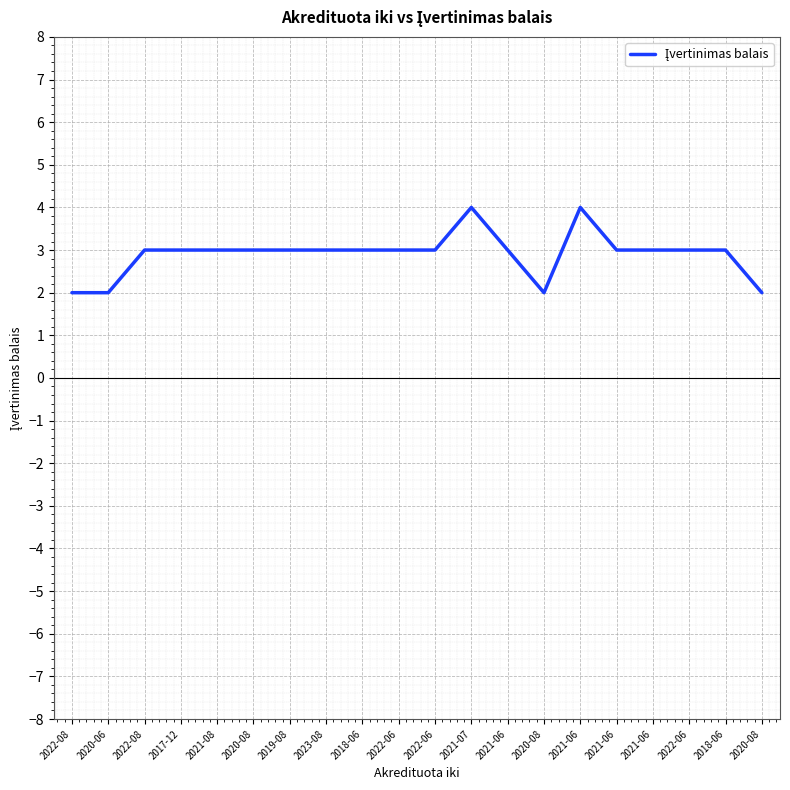

List the labels in order of value, largest first.

2021-07, 2021-06, 2022-08, 2017-12, 2021-08, 2020-08, 2019-08, 2023-08, 2018-06, 2022-06, 2022-06, 2021-06, 2021-06, 2021-06, 2022-06, 2018-06, 2022-08, 2020-06, 2020-08, 2020-08